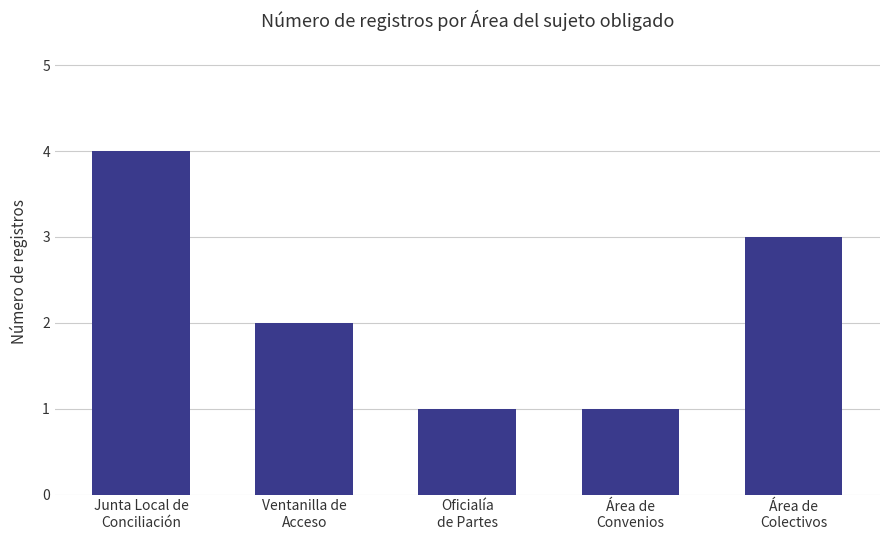

Approximately how many times larger is the value at Área de
Convenios compared to Oficialía
de Partes?

1.0